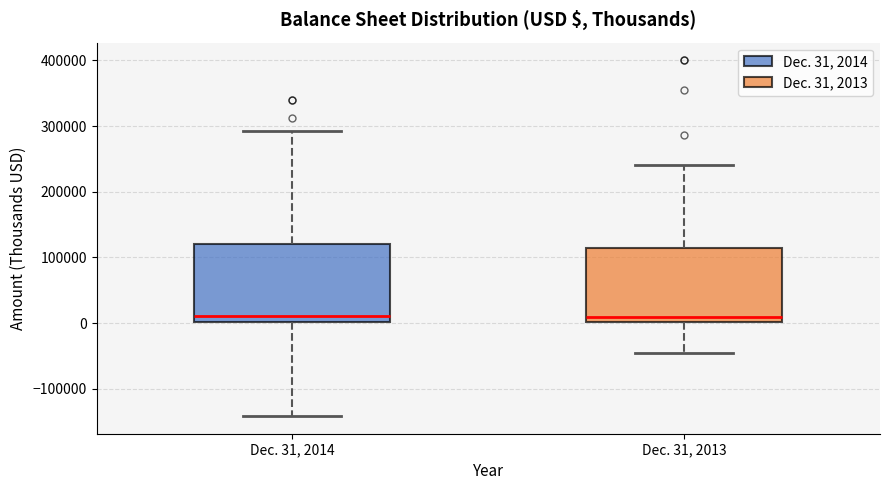

Where does the lower whisker of the box for Dec. 31, 2014 end on the y-axis? The values are not printed on the chart, so give them approximately, as read against the axis.

-140000